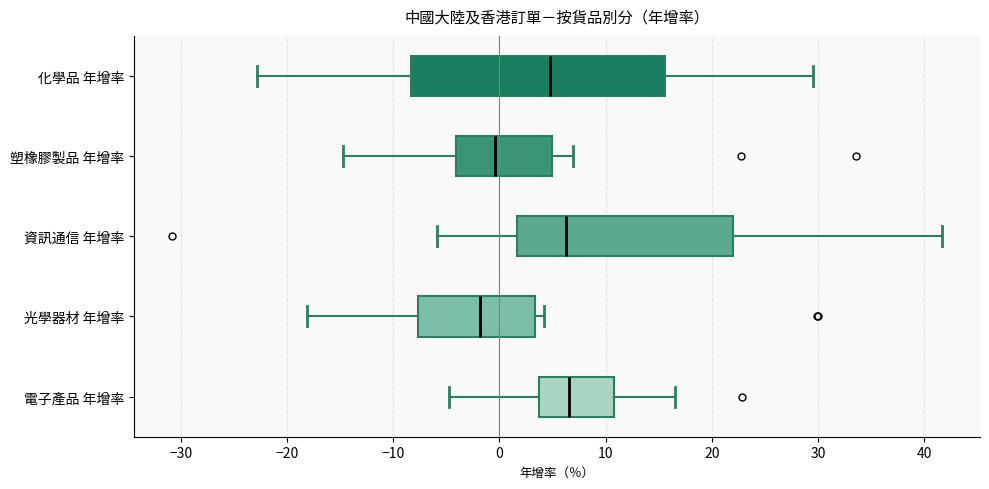

Which box's median line is the furthest to the left?

光學器材 年增率